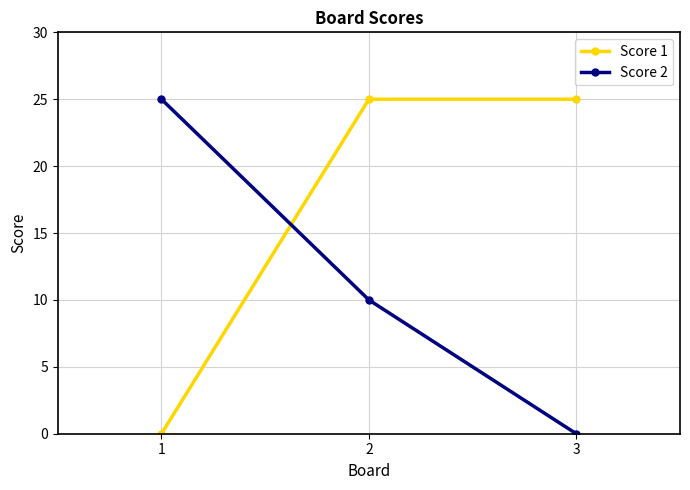

Is it true that Score 2 equals 8 at 1?

False